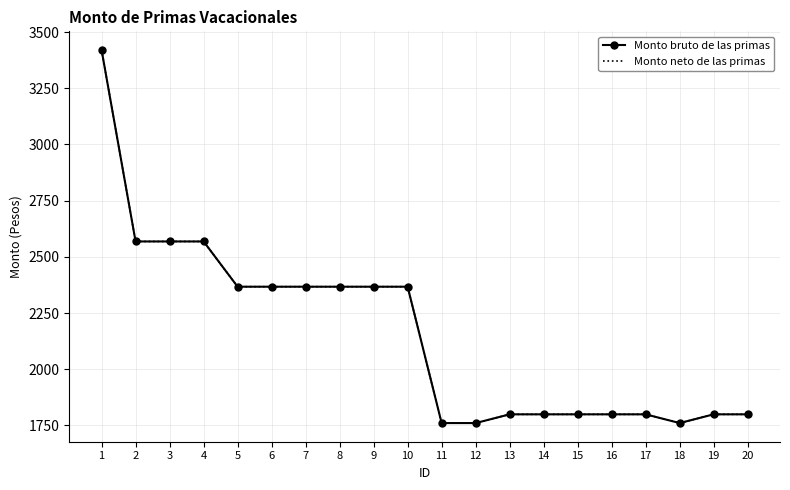

At 20, list the series in order from smallest to largest.

Monto bruto de las primas, Monto neto de las primas